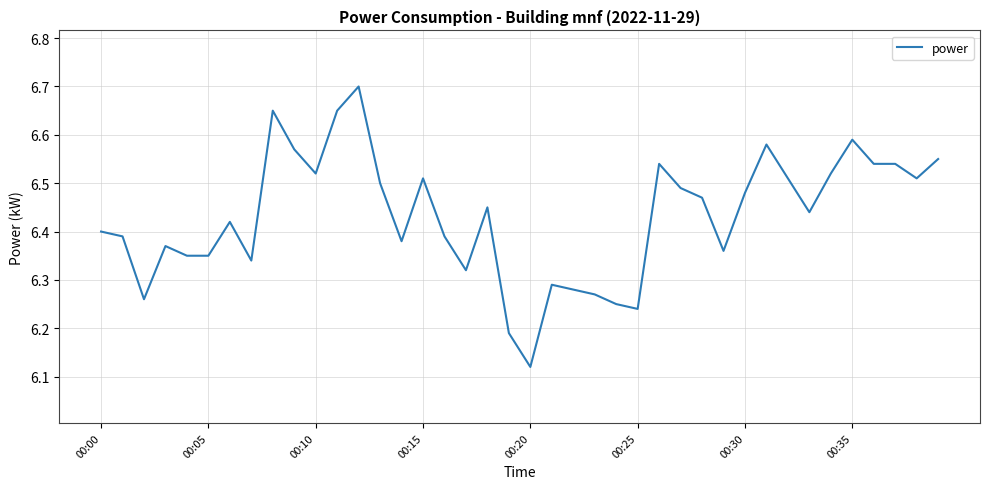

What is the difference between the maximum and minimum values?

0.6